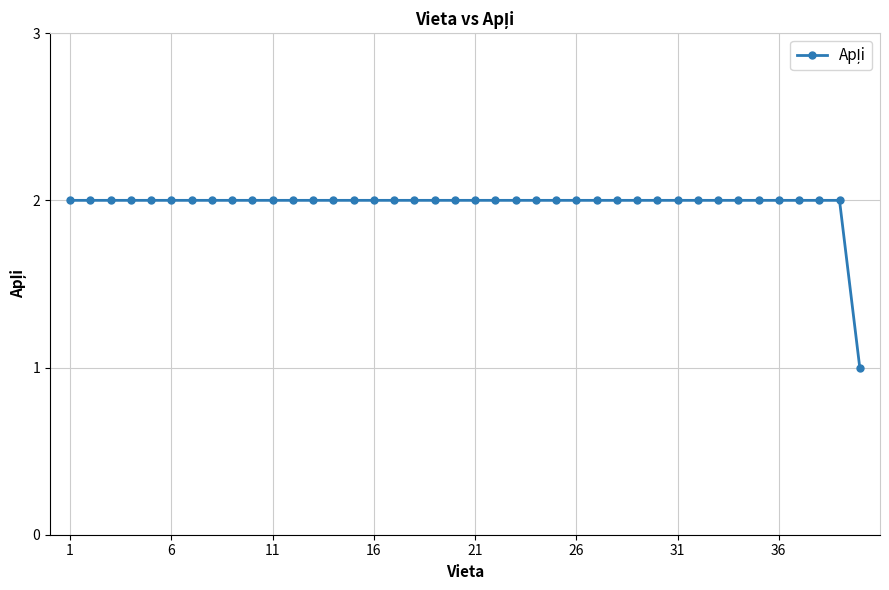

What is the maximum value shown in the chart?

2